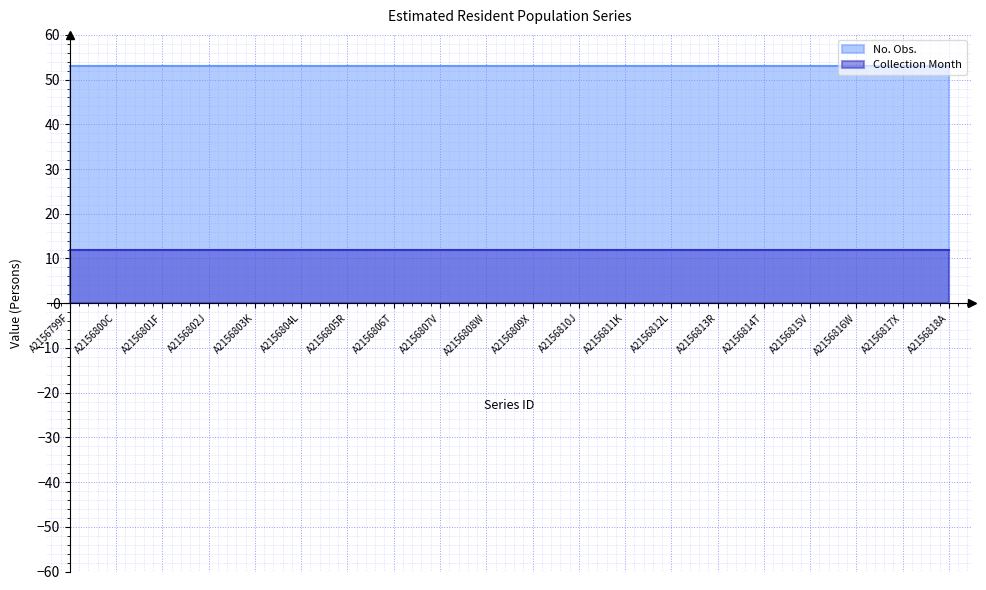

What is the label of the 10th point from the left?

A2156808W